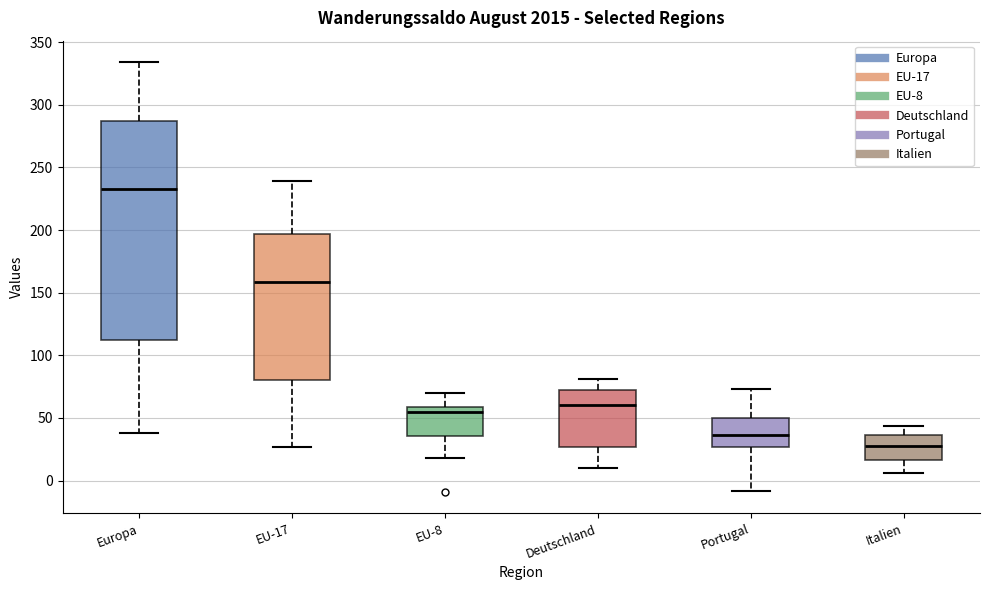

Which box is the tallest, from its lower edge to its upper edge?

Europa